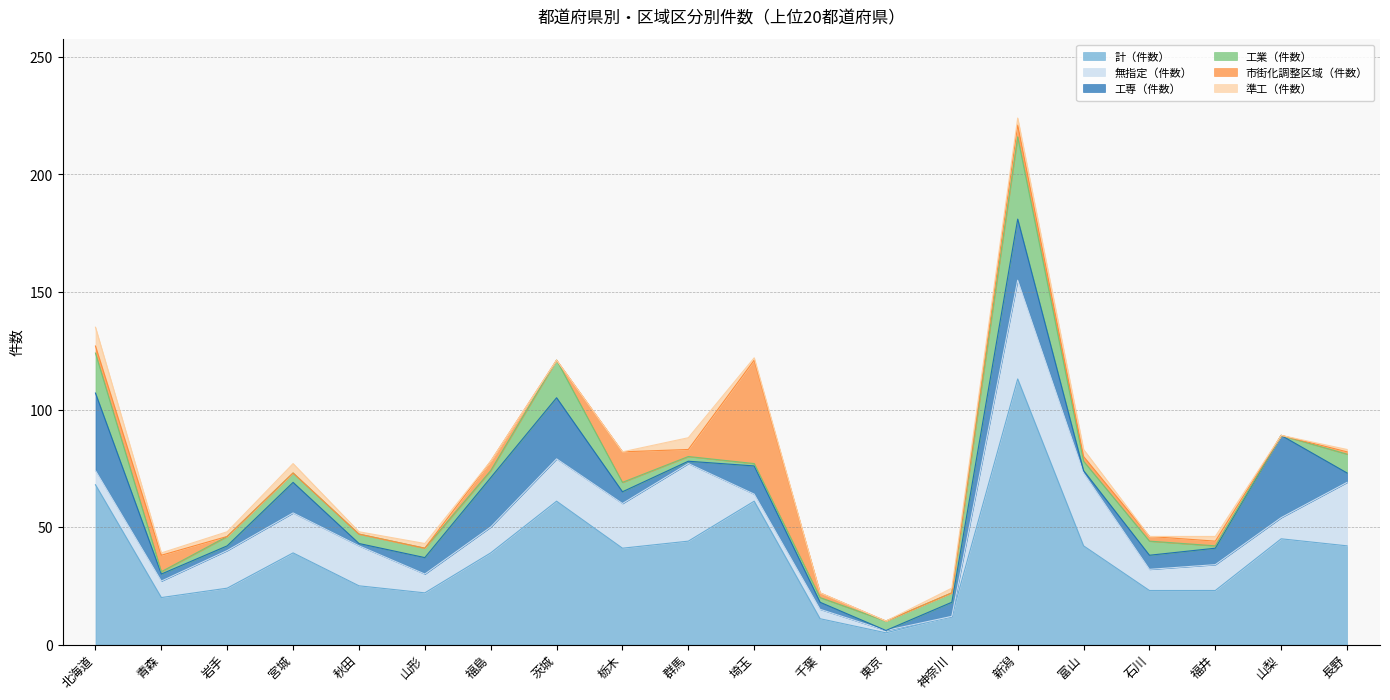

Reading right to left, what are all the values shown in this chart?

計（件数）: 長野=42	山梨=45	福井=23	石川=23	富山=42	新潟=113	神奈川=12	東京=5	千葉=11	埼玉=61	群馬=44	栃木=41	茨城=61	福島=39	山形=22	秋田=25	宮城=39	岩手=24	青森=20	北海道=68
無指定（件数）: 長野=27	山梨=9	福井=11	石川=9	富山=31	新潟=42	神奈川=0	東京=1	千葉=4	埼玉=3	群馬=33	栃木=19	茨城=18	福島=11	山形=8	秋田=17	宮城=17	岩手=16	青森=7	北海道=6
工専（件数）: 長野=4	山梨=35	福井=7	石川=6	富山=1	新潟=26	神奈川=6	東京=0	千葉=3	埼玉=12	群馬=1	栃木=5	茨城=26	福島=21	山形=7	秋田=1	宮城=13	岩手=2	青森=3	北海道=33
工業（件数）: 長野=8	山梨=0	福井=1	石川=6	富山=4	新潟=35	神奈川=4	東京=4	千葉=2	埼玉=1	群馬=2	栃木=4	茨城=16	福島=3	山形=4	秋田=4	宮城=4	岩手=4	青森=1	北海道=17
市街化調整区域（件数）: 長野=1	山梨=0	福井=2	石川=2	富山=2	新潟=5	神奈川=0	東京=0	千葉=2	埼玉=44	群馬=3	栃木=13	茨城=0	福島=4	山形=0	秋田=0	宮城=0	岩手=0	青森=7	北海道=3
準工（件数）: 長野=1	山梨=0	福井=2	石川=0	富山=3	新潟=3	神奈川=2	東京=0	千葉=0	埼玉=1	群馬=5	栃木=0	茨城=0	福島=0	山形=2	秋田=1	宮城=4	岩手=2	青森=1	北海道=8